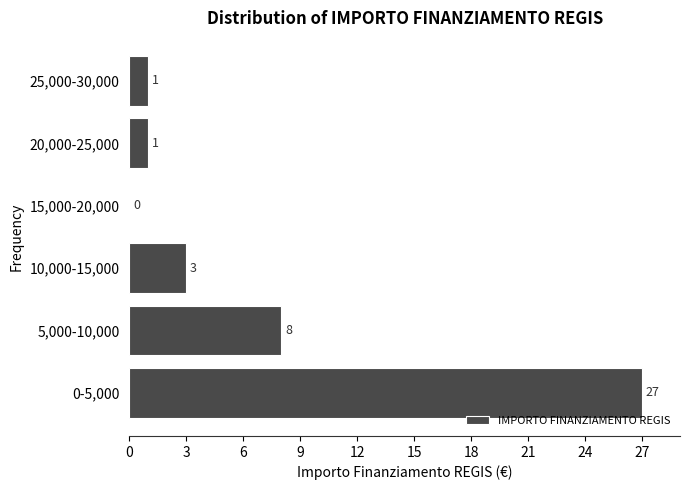

The chart shows a value of 1 at 25,000-30,000. True or false?

True